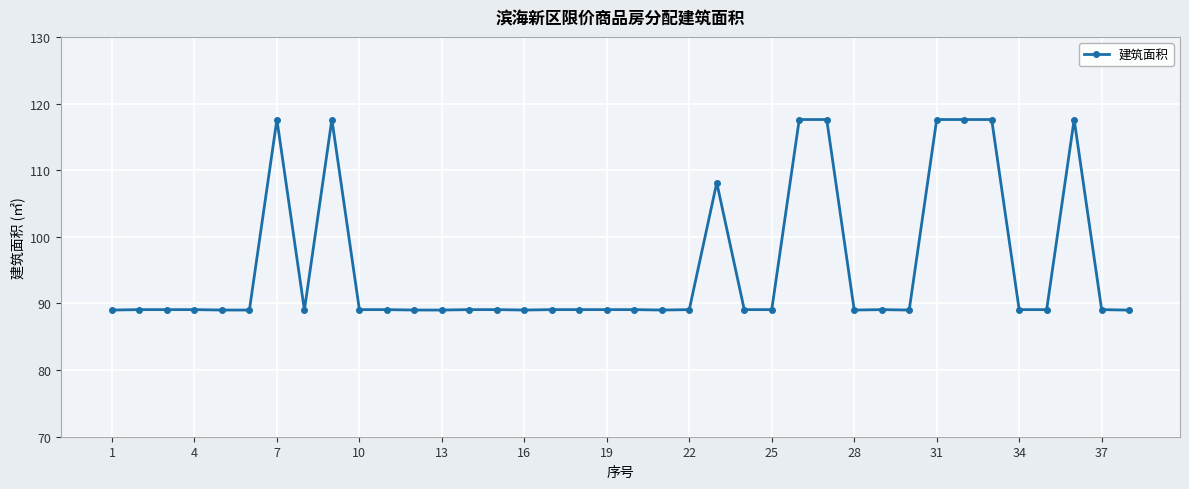

What is the sum of all values?

3631.3